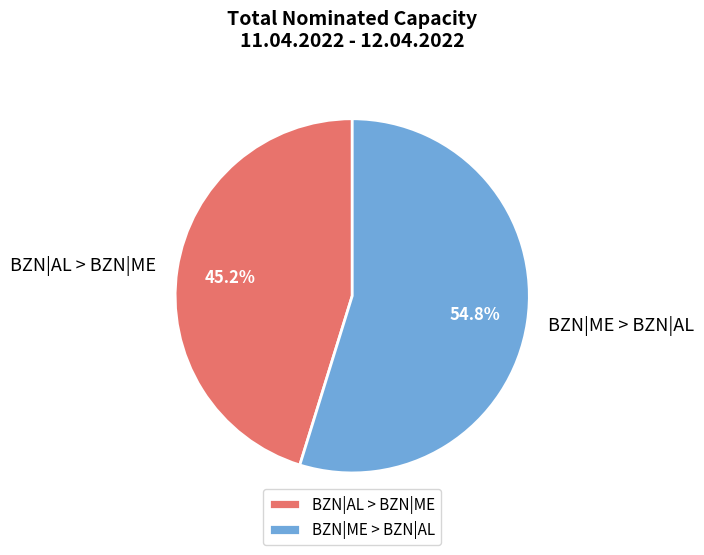

Rank the categories by value from lowest to highest.

BZN|AL > BZN|ME, BZN|ME > BZN|AL